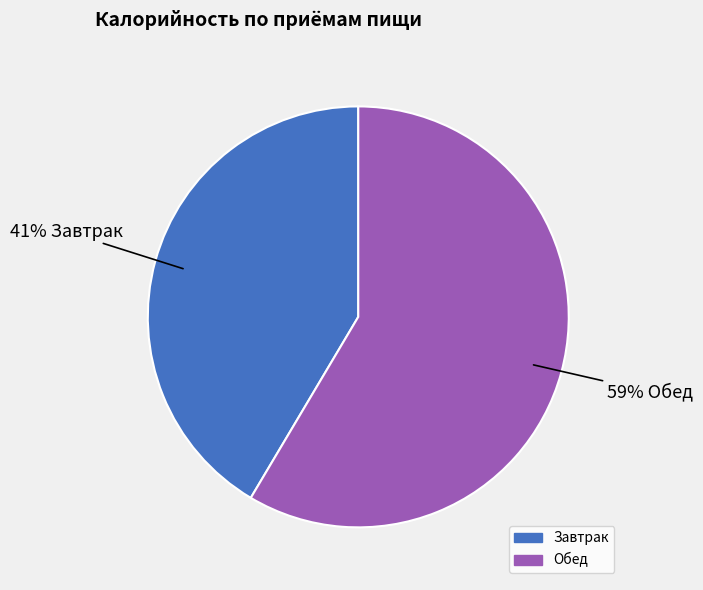

To the nearest percent, what portion does Обед represent?

59%